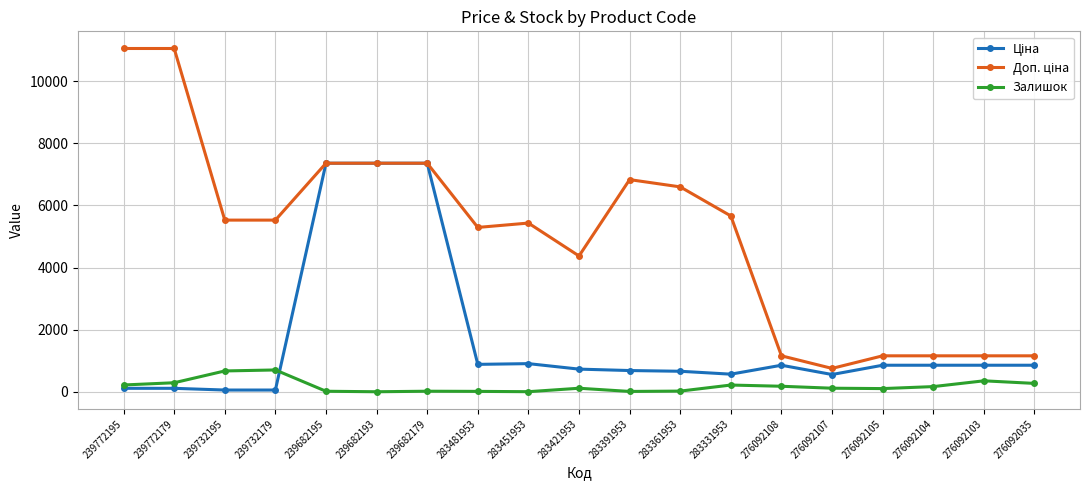

True or false: Залишок has more than 2 interior local peaks.

True